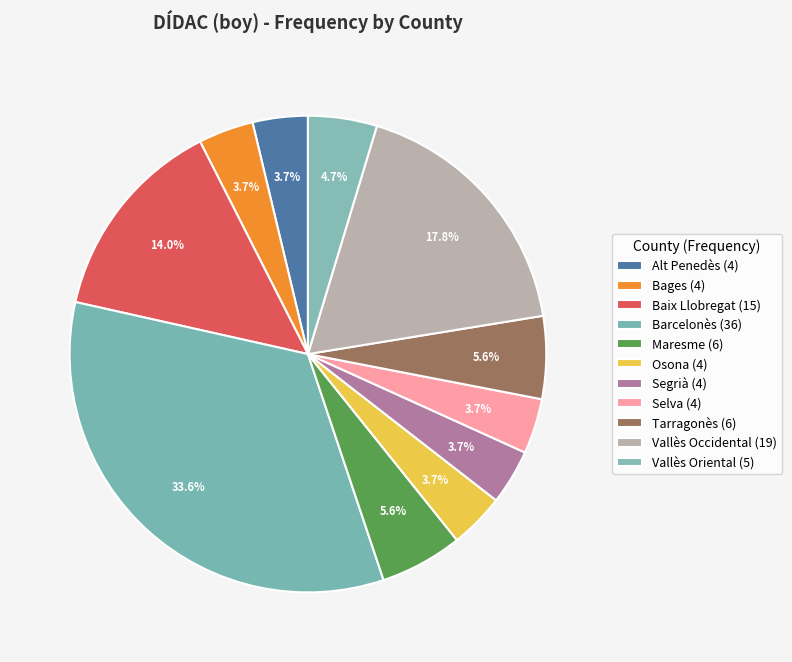

How many slices are in this pie chart?

11